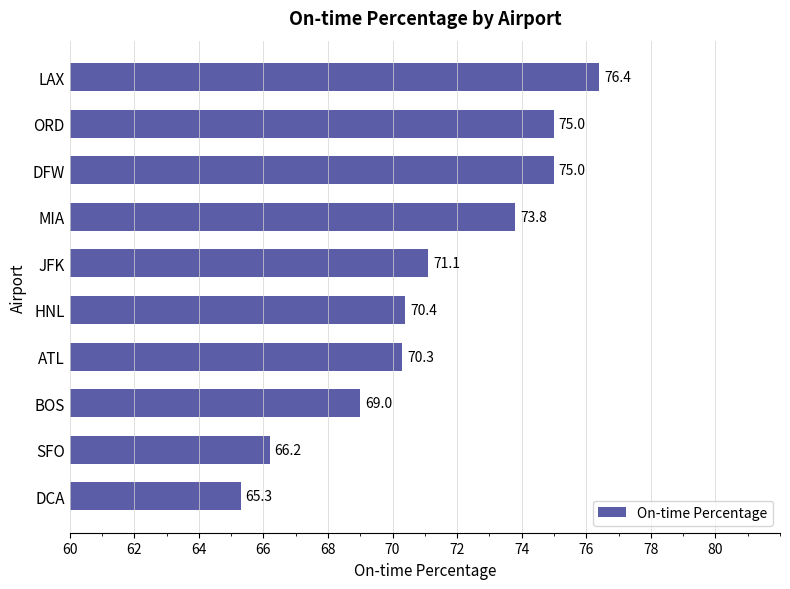

Reading bottom to top, list all the values displayed in this chart.

65.3	66.2	69.0	70.3	70.4	71.1	73.8	75.0	75.0	76.4